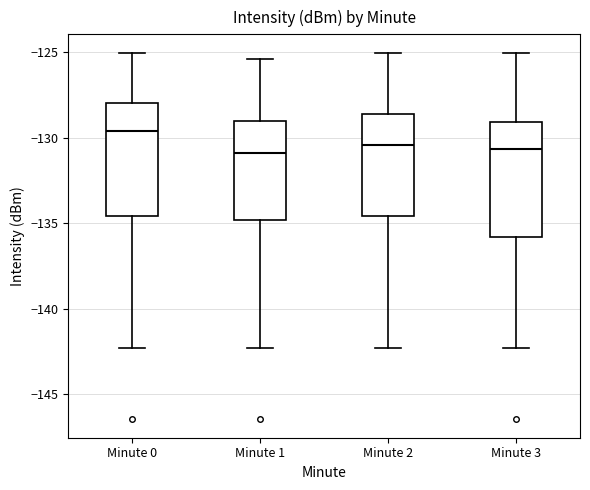

Which box's median line is the highest?

Minute 0